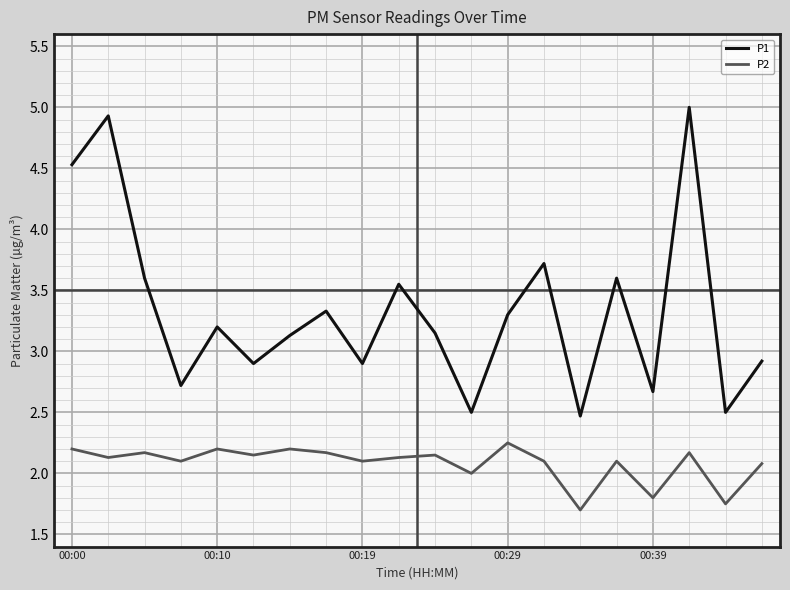

How many lines are shown in the chart?

2